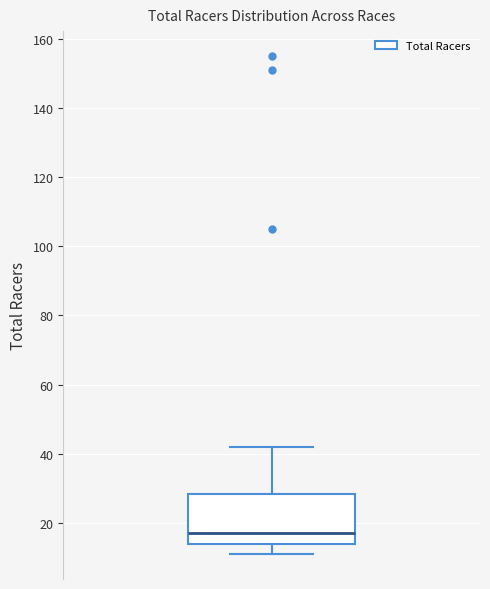

Where does the upper whisker of the box end on the y-axis? The values are not printed on the chart, so give them approximately, as read against the axis.

42